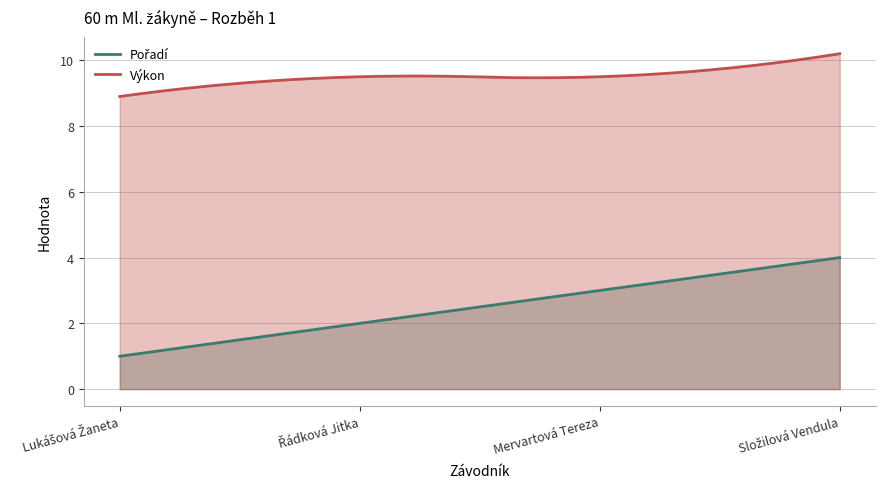

What position from the right is Lukášová Žaneta?

4